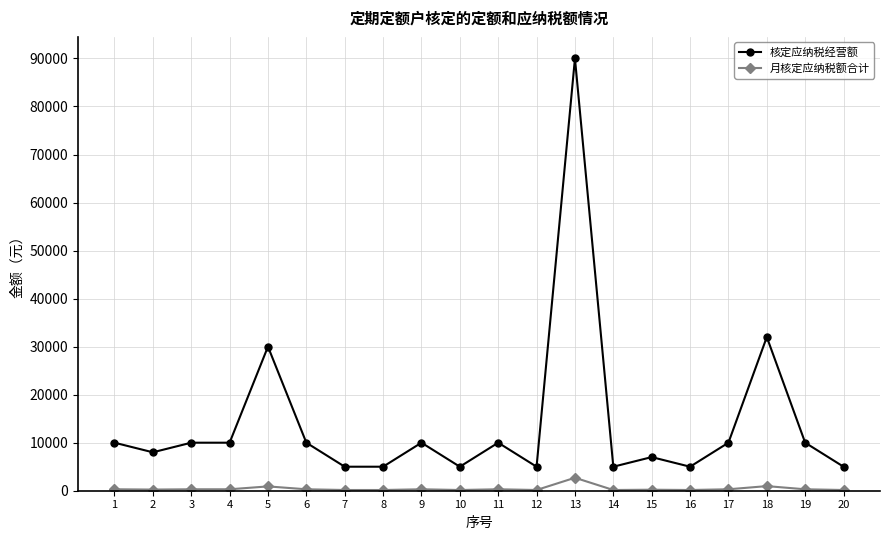

How many series are shown in this chart?

2